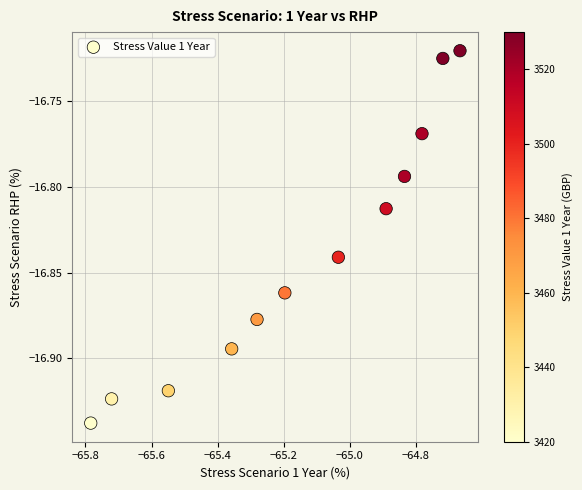

What is the average X value?

-65.2